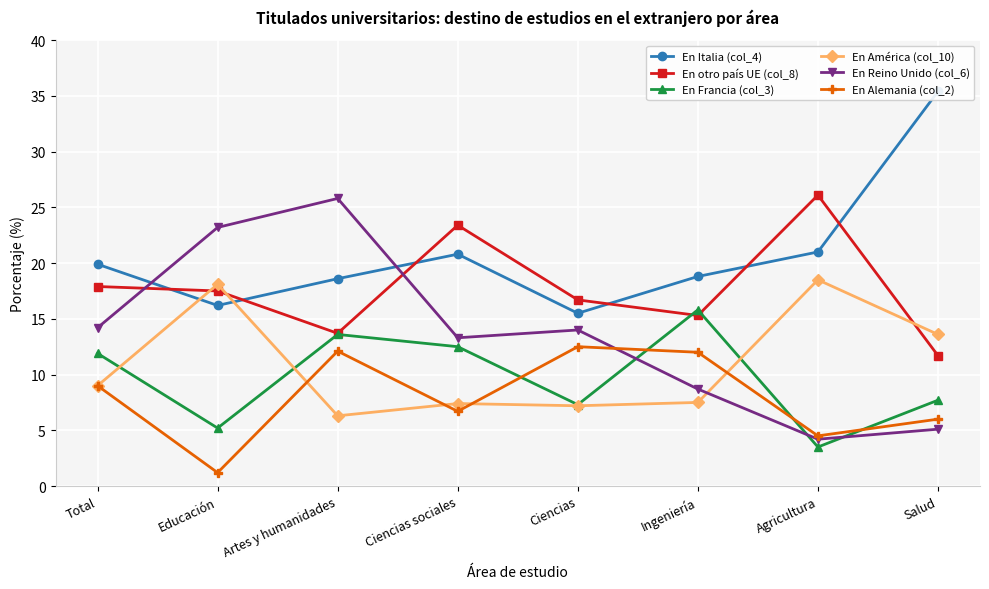

Is it true that En América (col_10) equals 7.4 at Ciencias sociales?

True